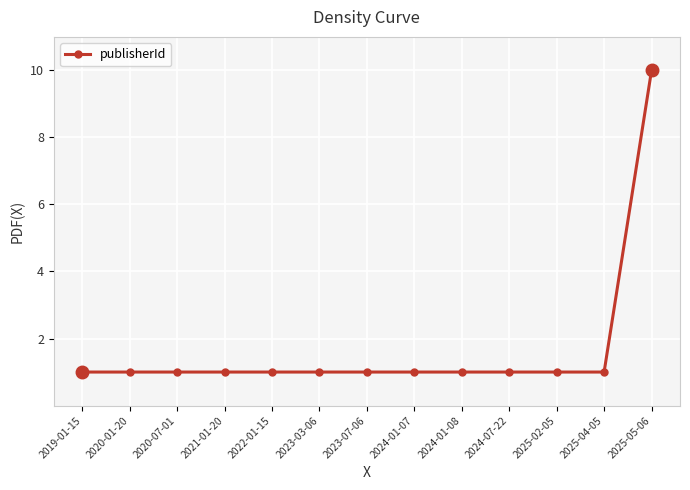

What is the ratio of the value at 2025-02-05 to the value at 2021-01-20?

1.0